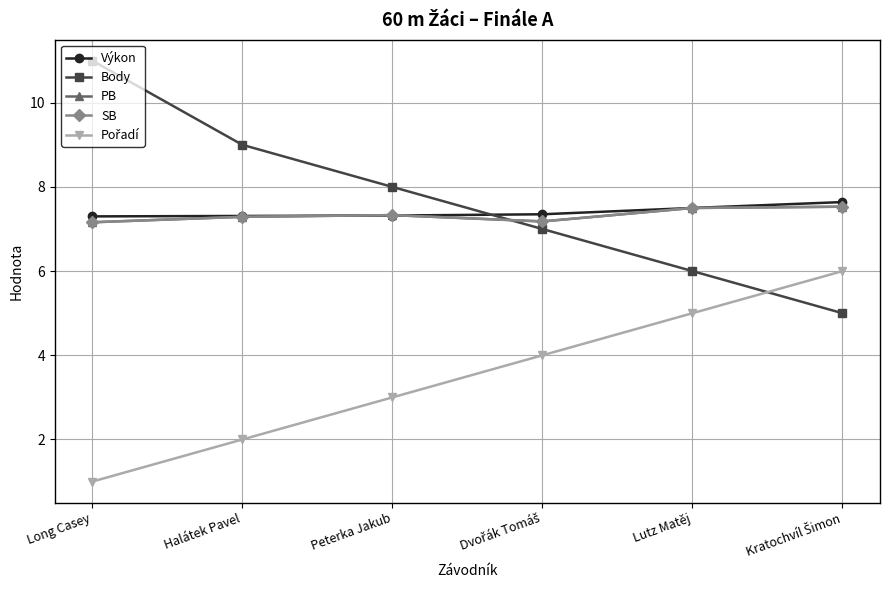

Does the chart have visible grid lines?

Yes